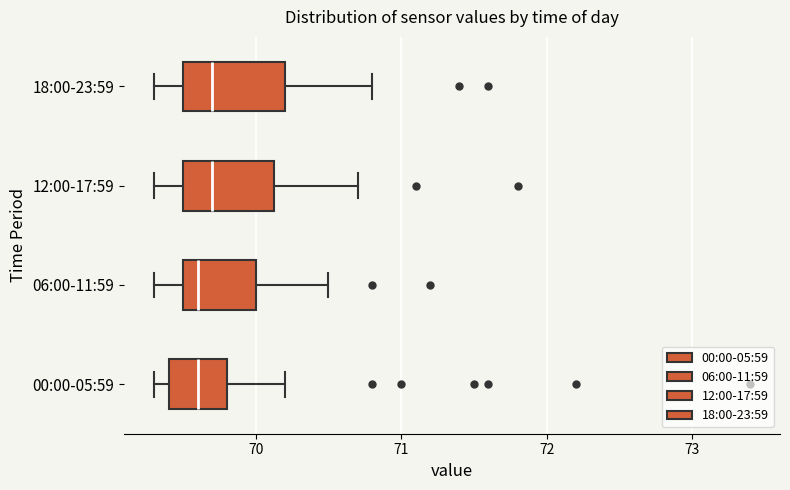

Reading bottom to top, transcribe this box plot: for each box, give where its median line is, the range the box spans, and where its two whiskers end, as read against the x-axis. The values are not printed on the chart, so give them approximately, as read against the axis.

00:00-05:59: median 69.6, box 69.4 to 69.8, whiskers 69.3 to 70.2
06:00-11:59: median 69.6, box 69.5 to 70.0, whiskers 69.3 to 70.5
12:00-17:59: median 69.7, box 69.5 to 70.1, whiskers 69.3 to 70.7
18:00-23:59: median 69.7, box 69.5 to 70.2, whiskers 69.3 to 70.8